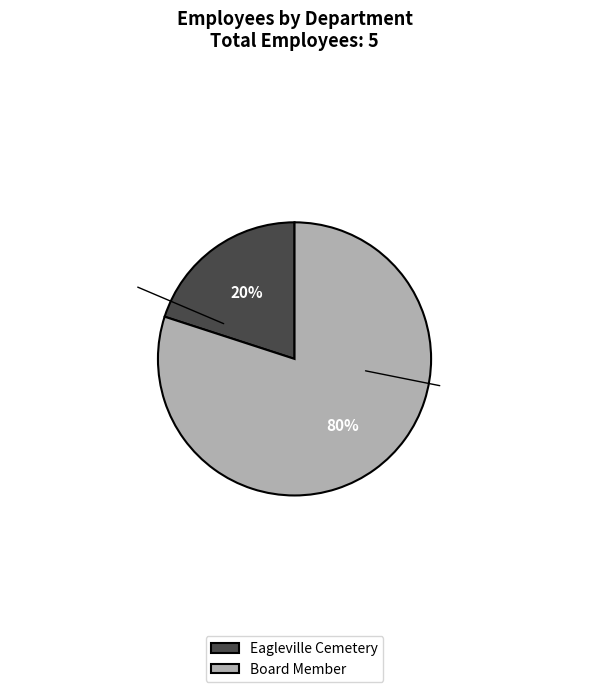

Which category has the smallest portion of the pie?

Eagleville Cemetery